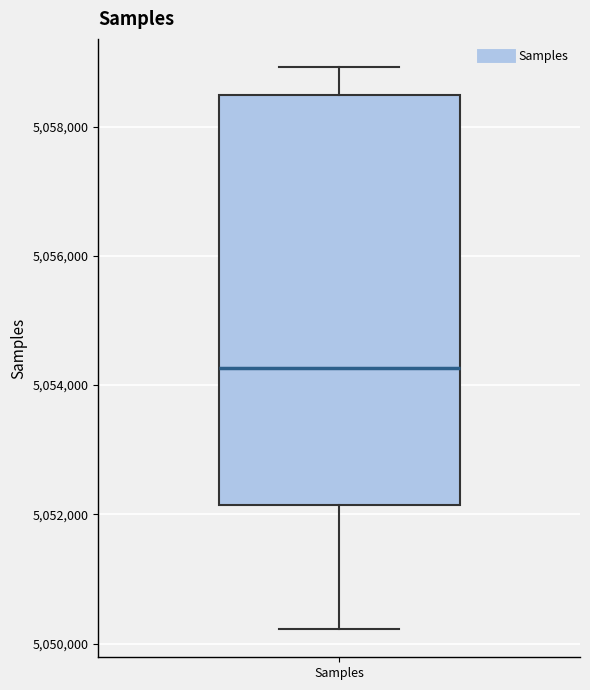

Read this box plot against the y-axis: the position of the median line, the range covered by the box, and the ends of both whiskers. The values are not printed on the chart, so give them approximately, as read against the axis.

median 5054200, box 5052200 to 5058400, whiskers 5050200 to 5059000